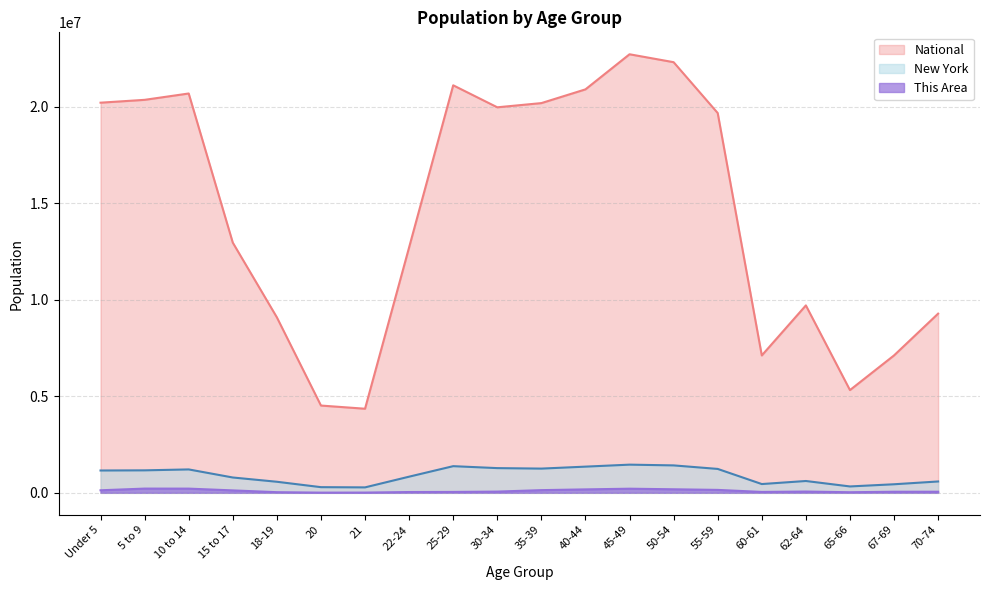

List the series in order of their peak value, highest first.

National, New York, This Area